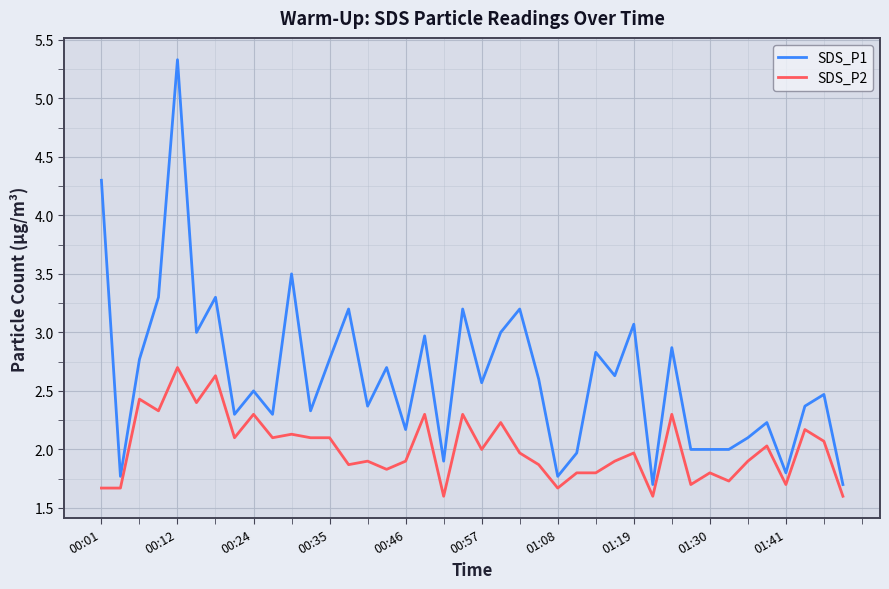

What is the sum of all SDS_P1 values?

104.9